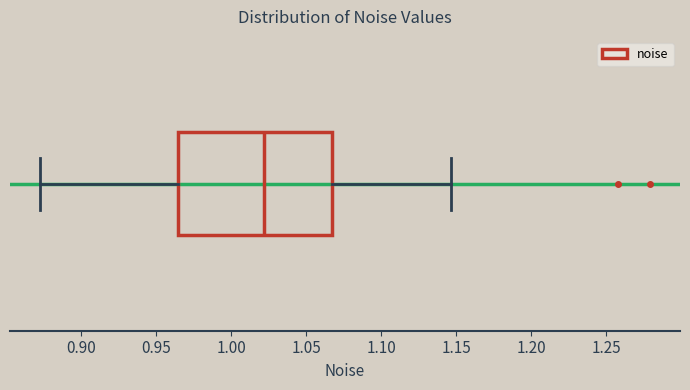

Where is the right edge of the box on the x-axis? The values are not printed on the chart, so give them approximately, as read against the axis.

1.065